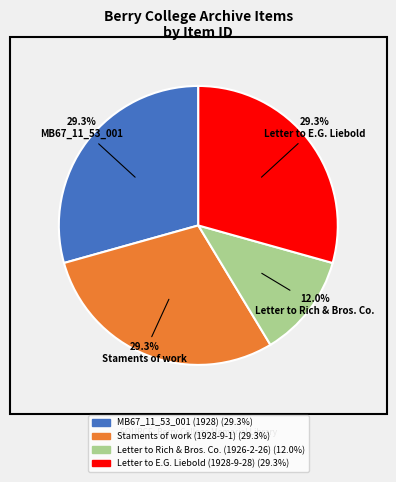

How much of the chart is everything except MB67_11_53_001 (1928)?

70.7%